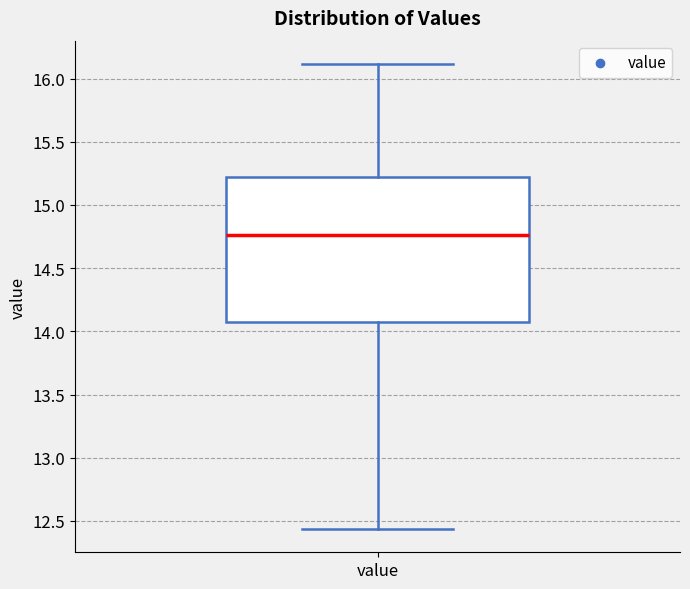

Read this box plot against the y-axis: the position of the median line, the range covered by the box, and the ends of both whiskers. The values are not printed on the chart, so give them approximately, as read against the axis.

median 14.75, box 14.05 to 15.20, whiskers 12.45 to 16.10